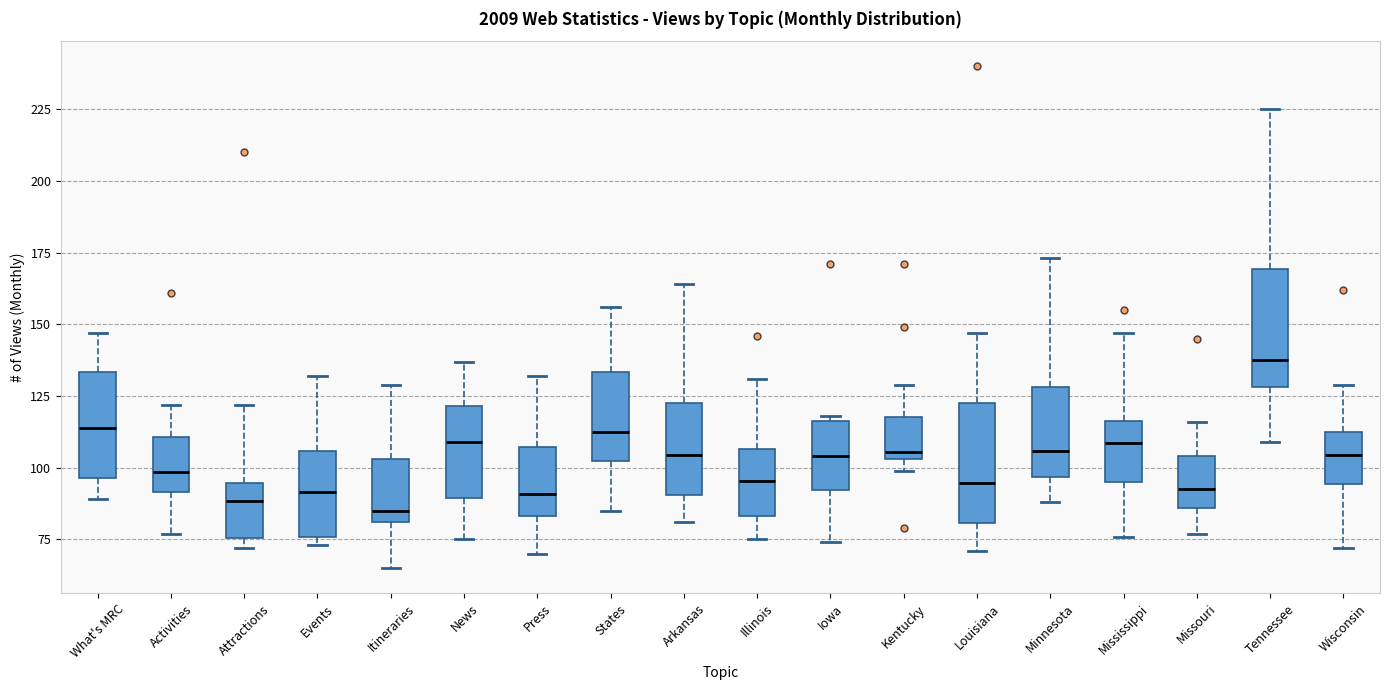

Where does the median line of the box for Tennessee sit on the y-axis? The values are not printed on the chart, so give them approximately, as read against the axis.

140